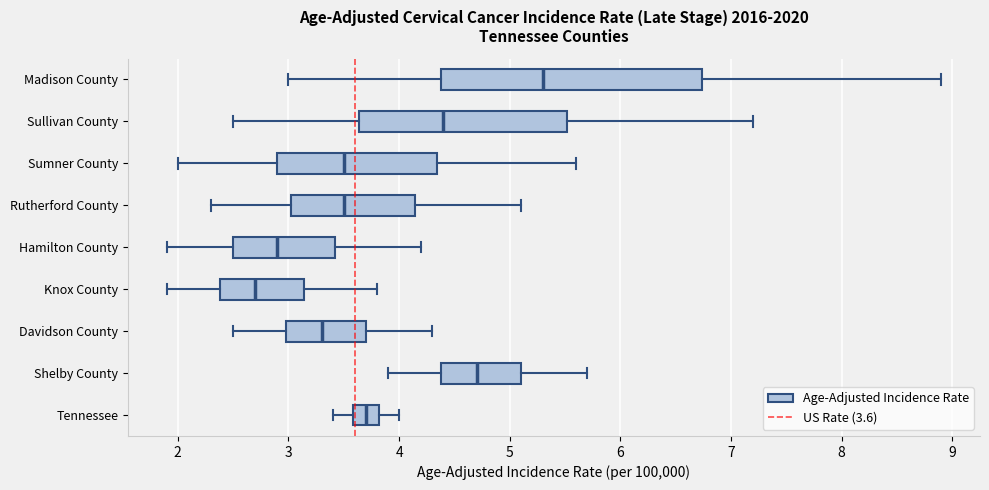

Which box is the widest, from its left edge to its right edge?

Madison County